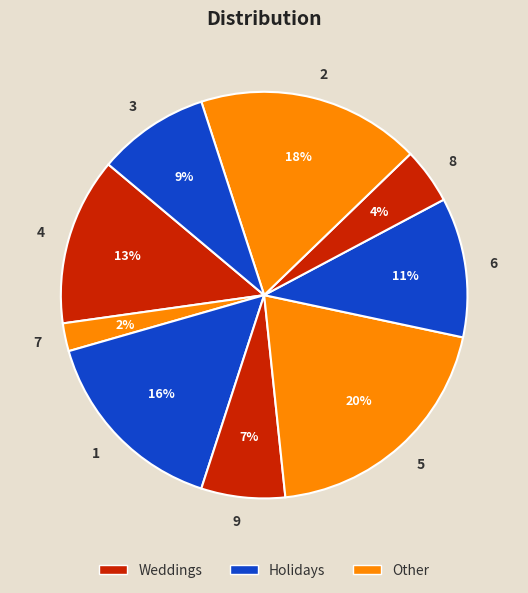

Rank the categories by value from lowest to highest.

7, 8, 9, 3, 6, 4, 1, 2, 5